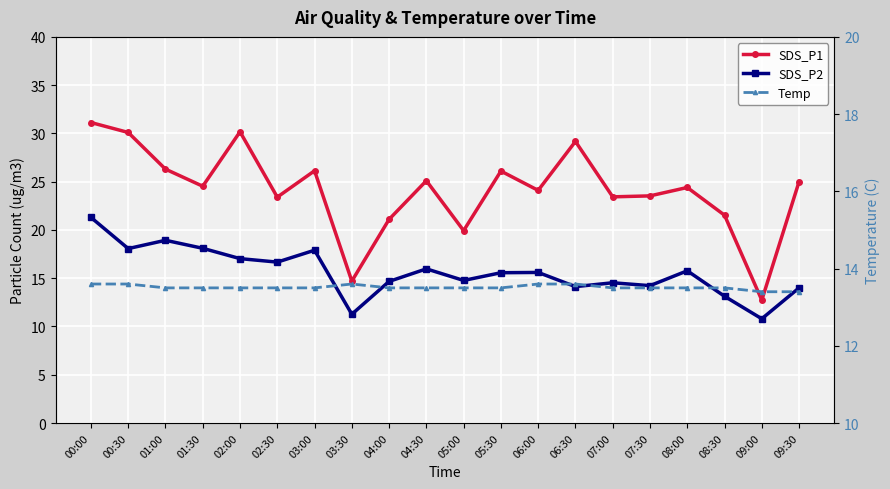

Where is Temp nearest to the value 13?

09:00